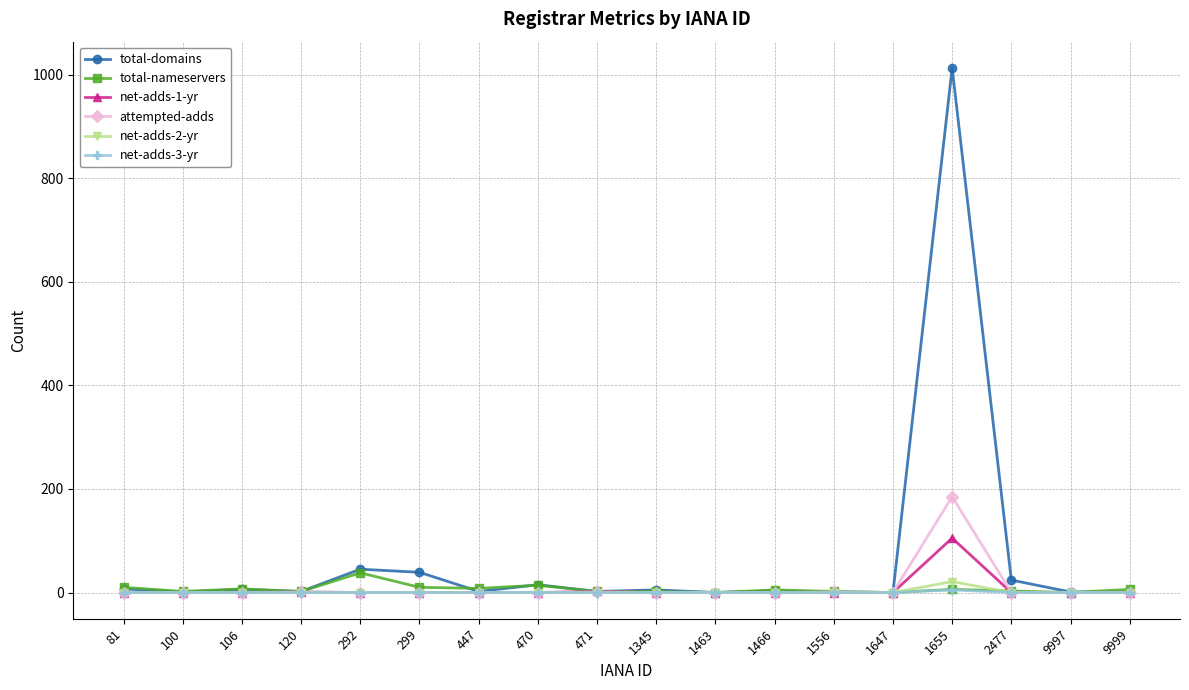

How many values in the net-adds-3-yr series exceed 0?

1